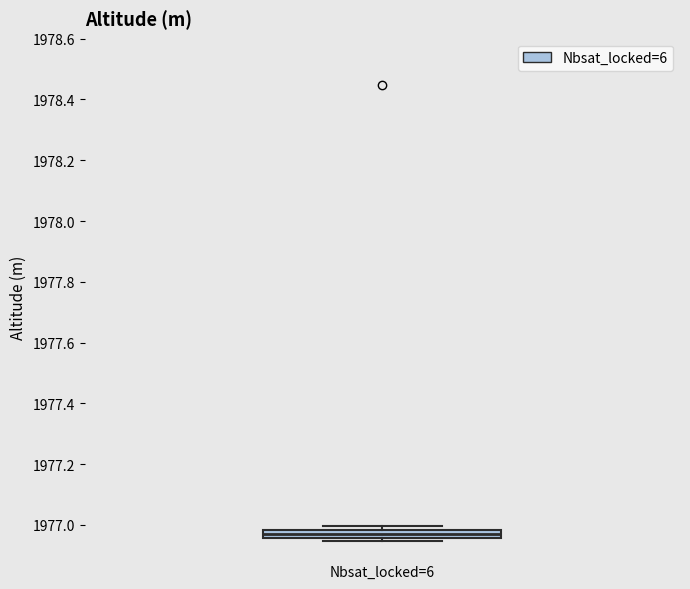

Where is the upper edge of the box for Nbsat_locked=6 on the y-axis? The values are not printed on the chart, so give them approximately, as read against the axis.

1976.98